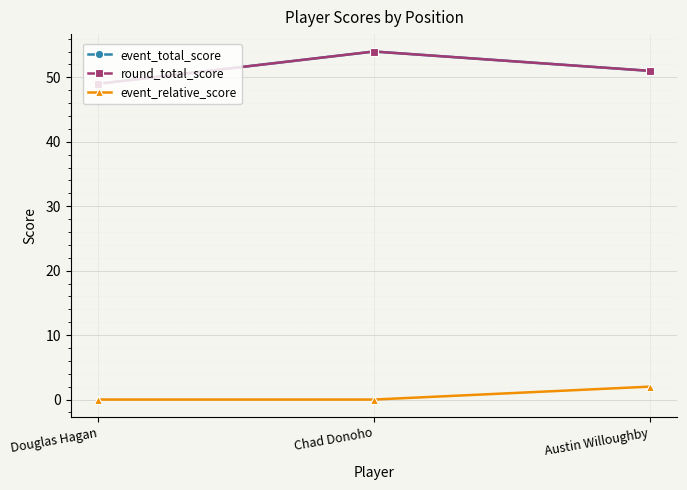

Does the chart display data point markers on the line(s)?

Yes